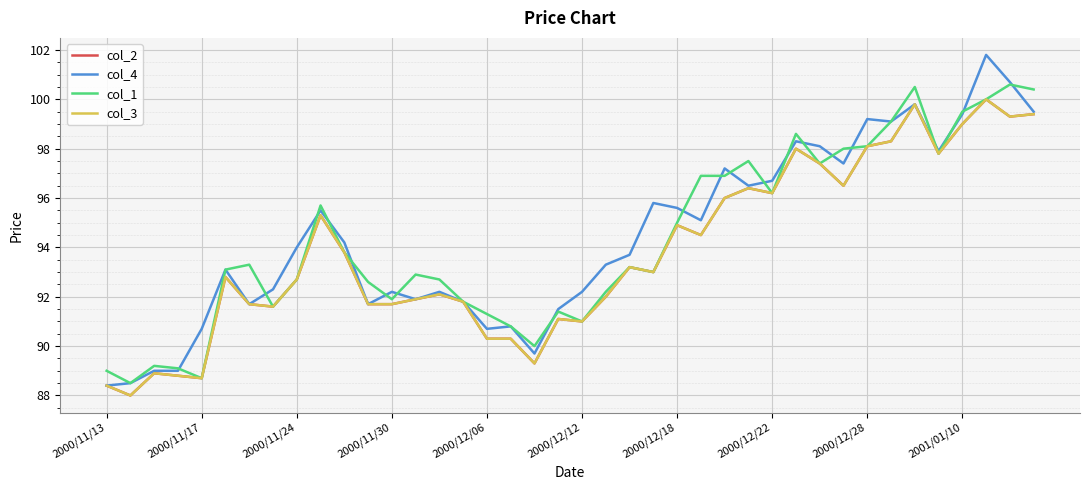

Is this an area chart (filled region under the line)?

No